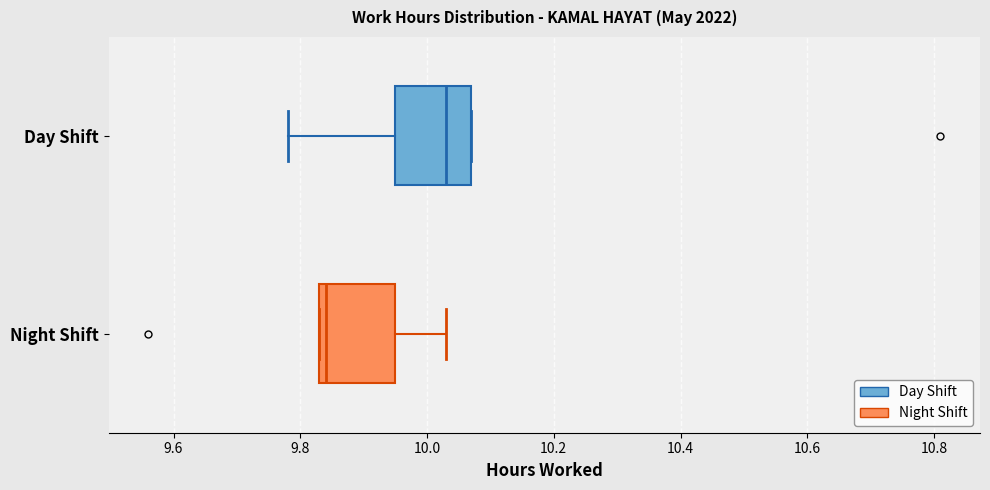

Which box's median line is the furthest to the right?

Day Shift